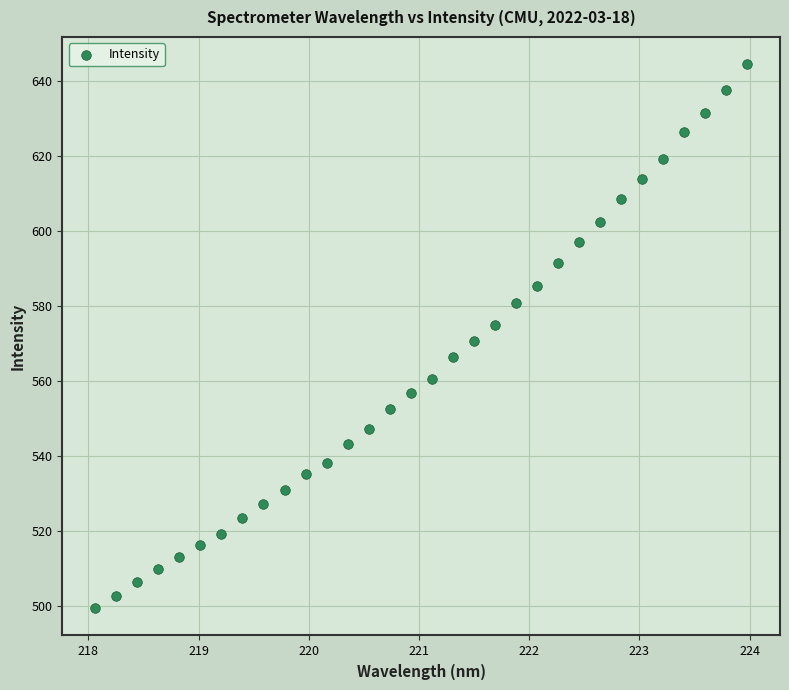

What is the range of Y values (max minus min)?

145.2